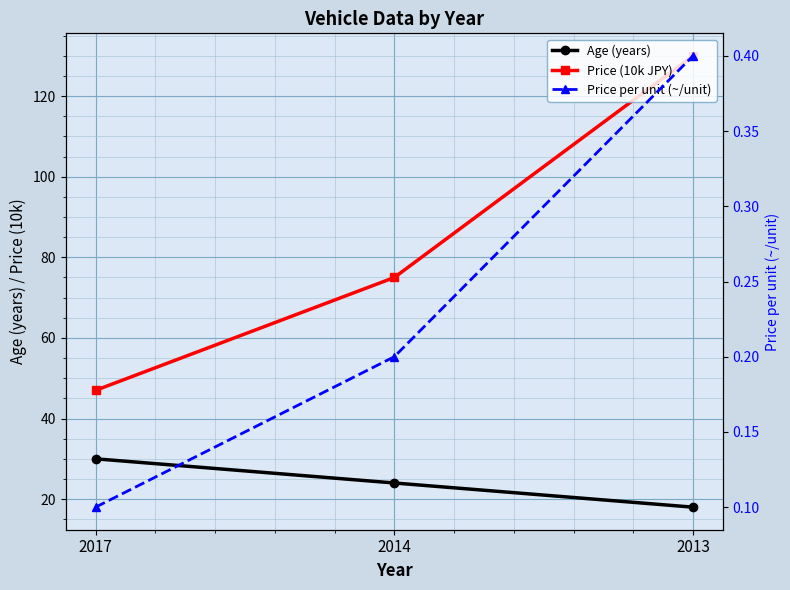

List the labels in order of Age (years) value, largest first.

2017, 2014, 2013